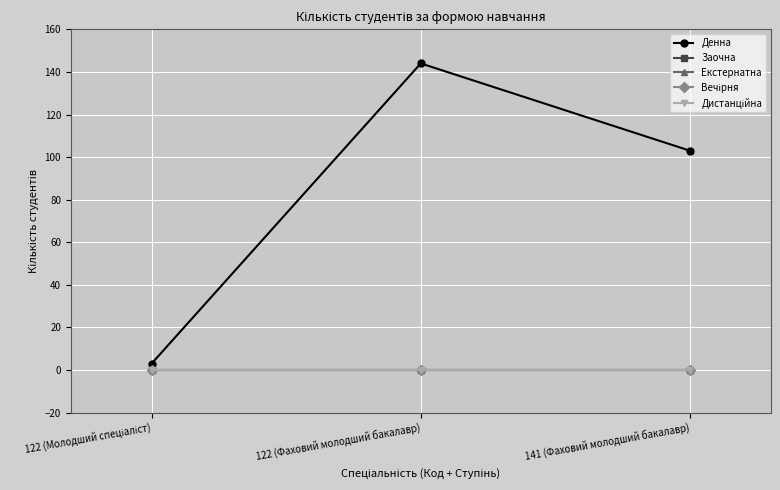

Rank the categories by Вечірня value from highest to lowest.

122 (Молодший спеціаліст), 122 (Фаховий молодший бакалавр), 141 (Фаховий молодший бакалавр)